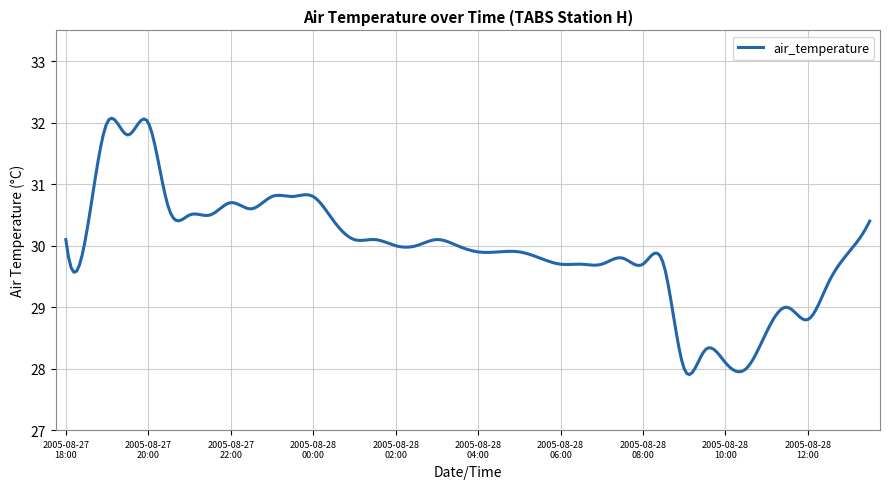

Does the chart have visible grid lines?

Yes